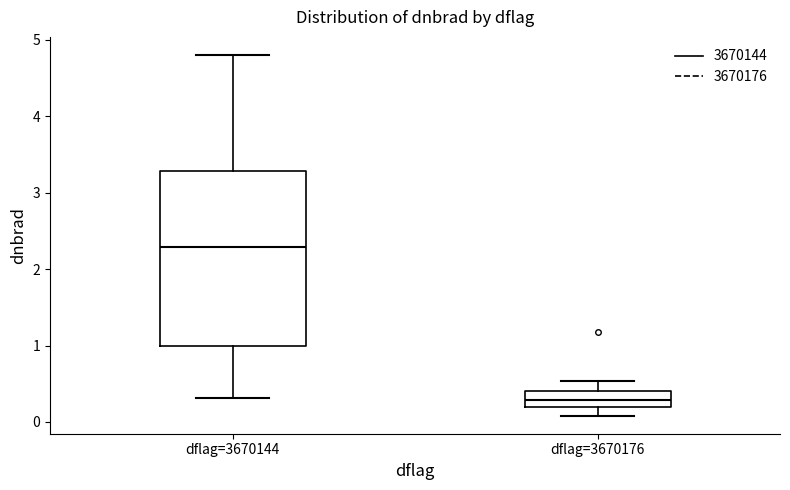

Reading left to right, read every box against the y-axis: the position of its median line, the range the box covers, and the ends of its whiskers. The values are not printed on the chart, so give them approximately, as read against the axis.

dflag=3670144: median 2.3, box 1.0 to 3.3, whiskers 0.3 to 4.8
dflag=3670176: median 0.3, box 0.2 to 0.4, whiskers 0.1 to 0.5